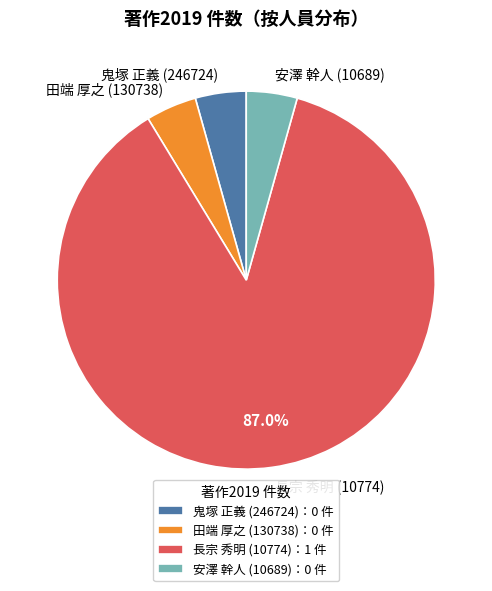

Combined, do 田端 厚之 (130738) and 長宗 秀明 (10774) account for over 50%?

Yes